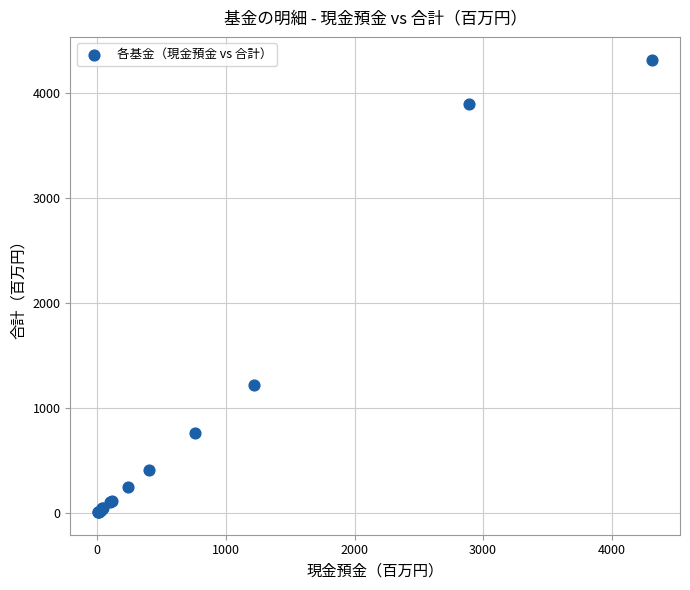

What Y value in the scatter plot is closest to 2160?

1216